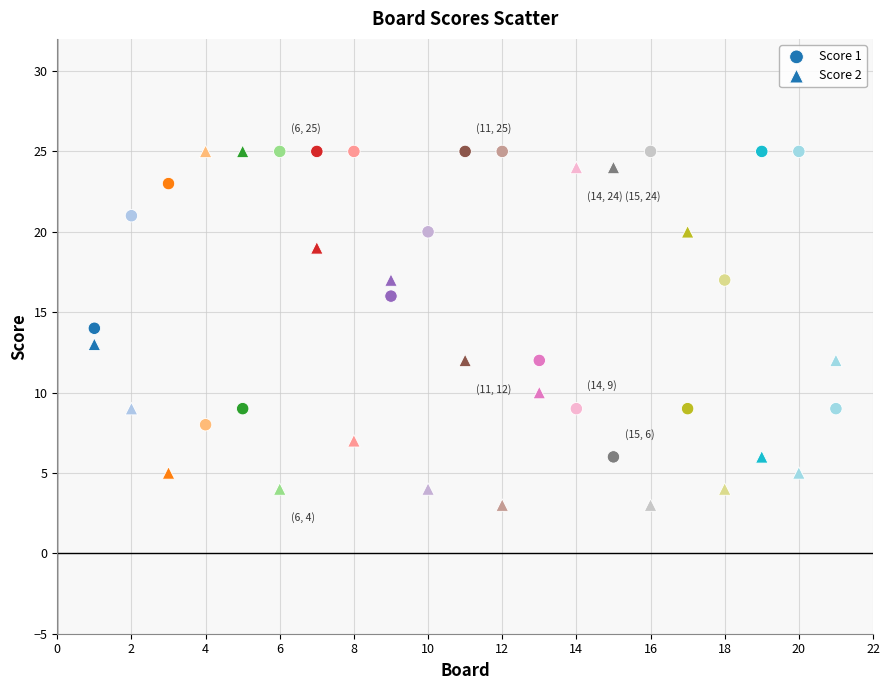

How many data points are displayed?

42